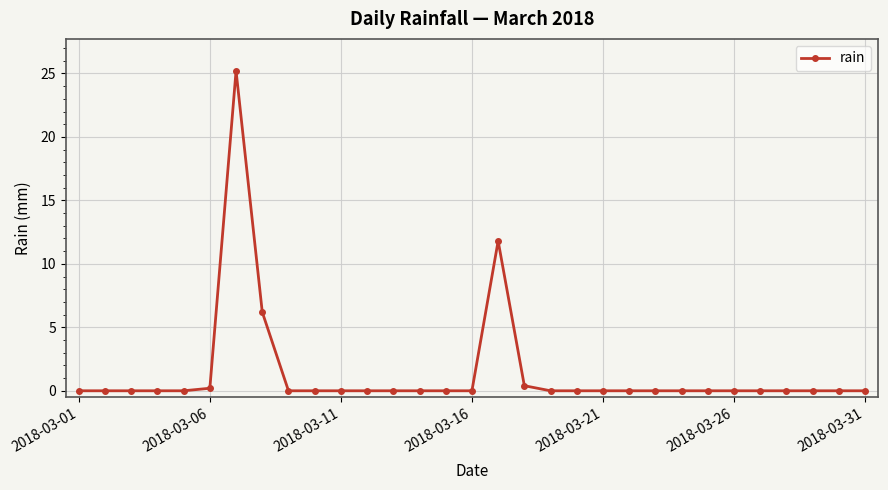

What is the value of the 18th point from the left?

0.4